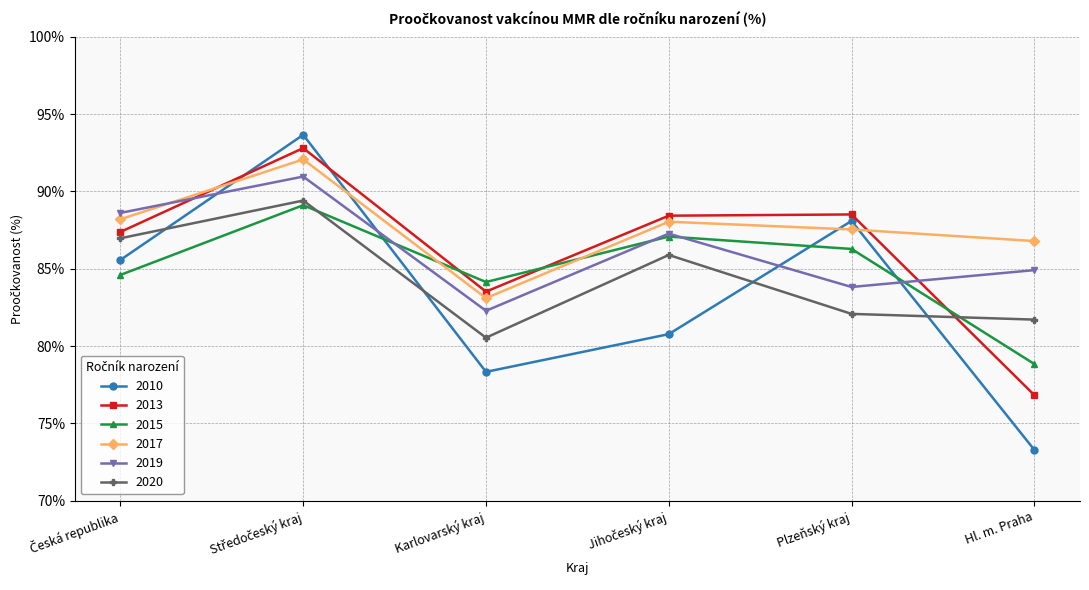

True or false: 2013 has a value of 0.4 at Plzeňský kraj.

False